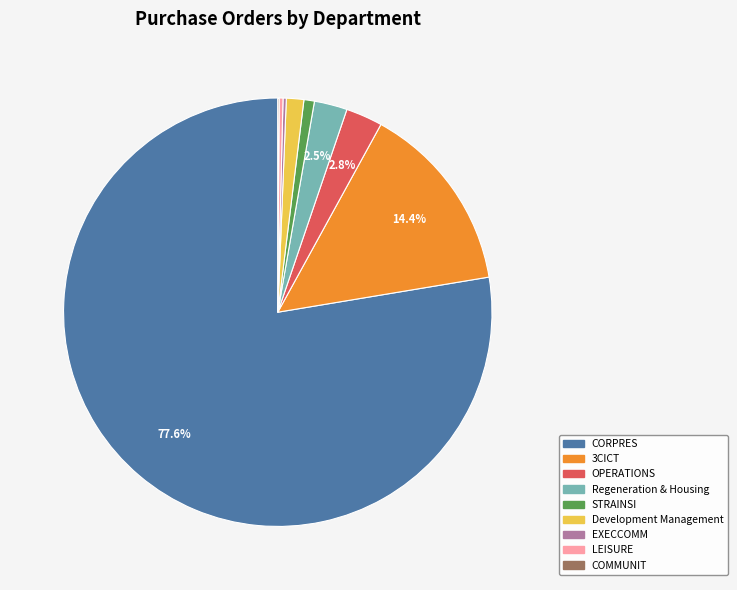

Which has a higher value, STRAINSI or Regeneration & Housing?

Regeneration & Housing